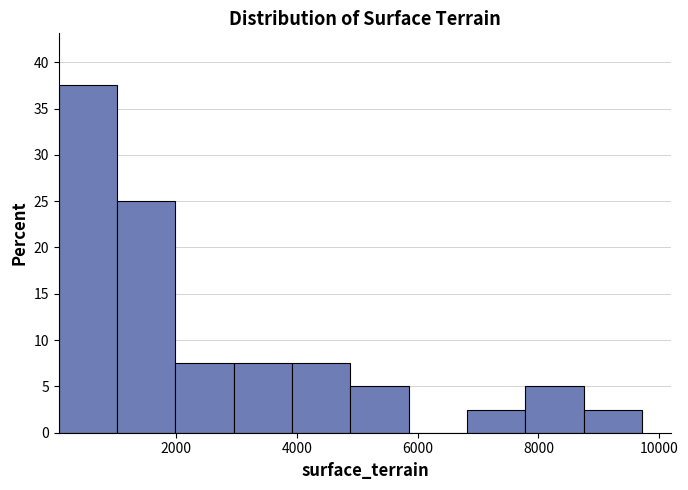

Reading left to right, transcribe this chart: for each bar, give the range it covers on the x-axis and its height. Neither the bar edges nor the heights are printed on the chart, so give them approximately, as read against the axes.

0 to 1000: 37.5
1000 to 2000: 25.0
2000 to 3000: 7.5
3000 to 4000: 7.5
4000 to 4800: 7.5
4800 to 5800: 5.0
5800 to 6800: 0
6800 to 7800: 2.5
7800 to 8800: 5.0
8800 to 9800: 2.5